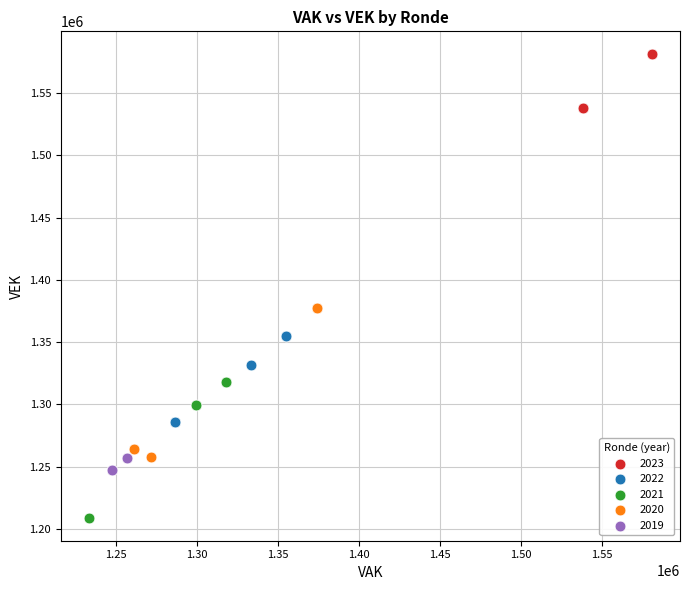

Which series contains the lowest Y value?

2021